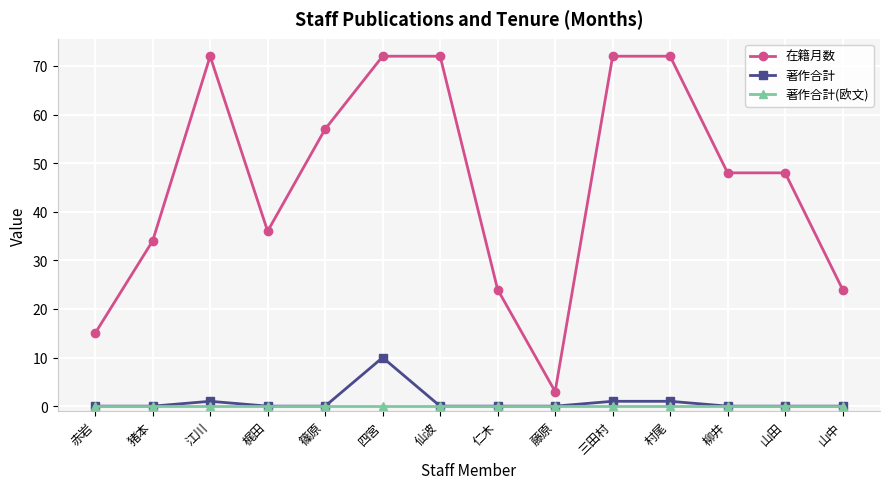

List the series in order of their peak value, highest first.

在籍月数, 著作合計, 著作合計(欧文)